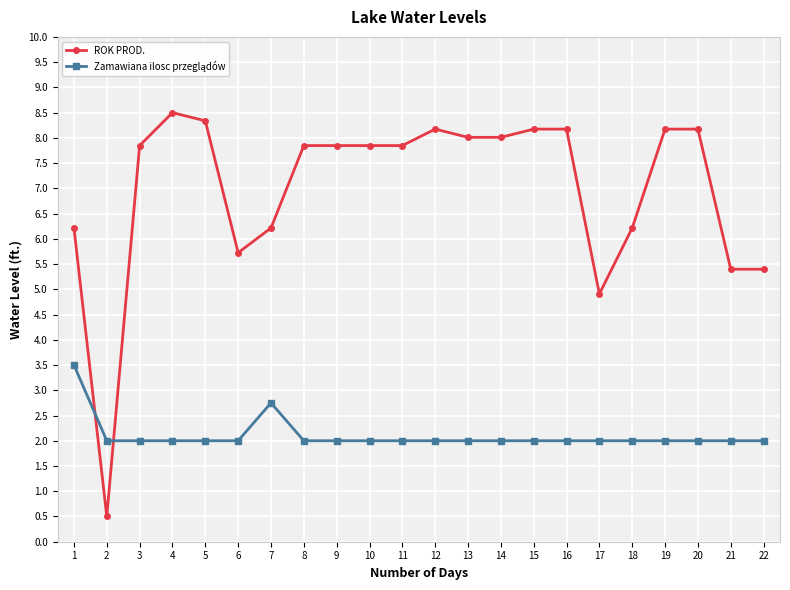

What is the difference between the second highest and minimum values in the ROK PROD. series?

7.8